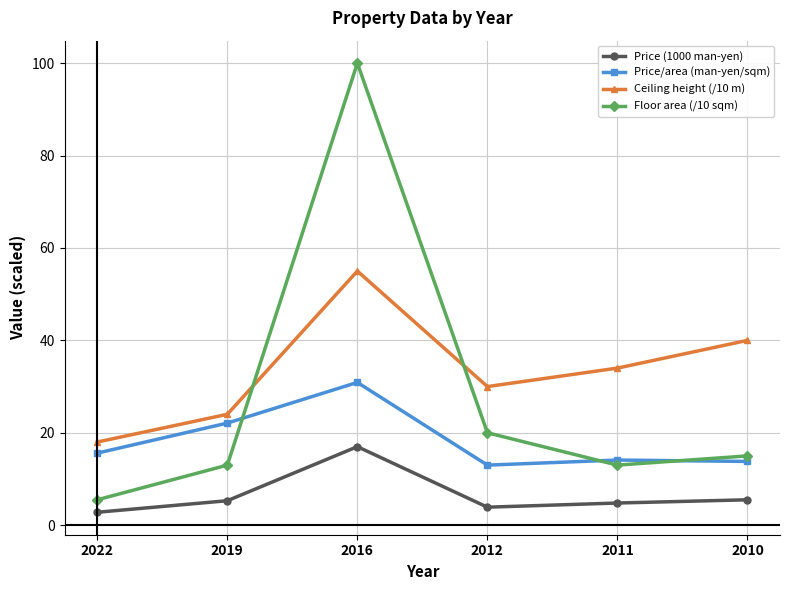

What is the lowest value of the Ceiling height (/10 m) series?

18.0